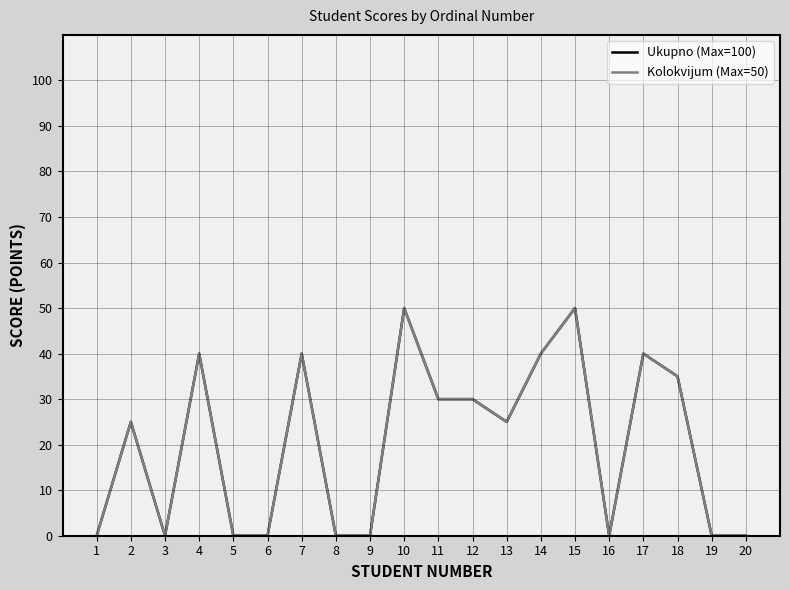

Is this an area chart (filled region under the line)?

No